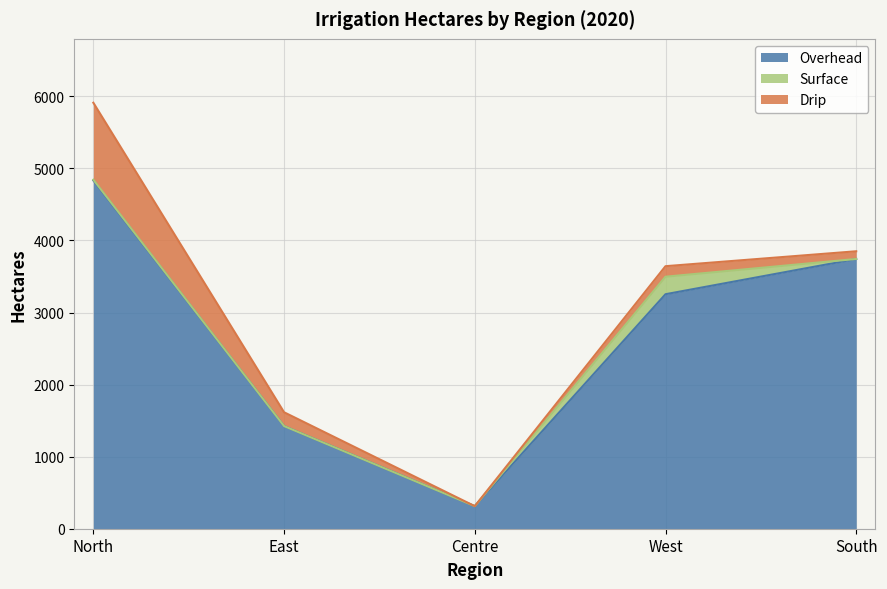

True or false: Overhead has a value of 6282 at South.

False